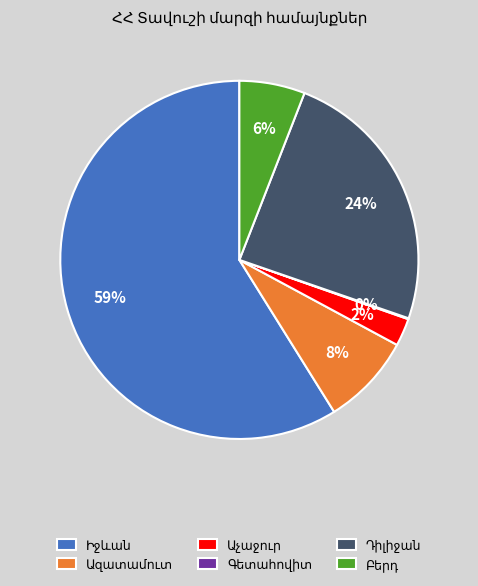

Does any single category account for the majority?

Yes